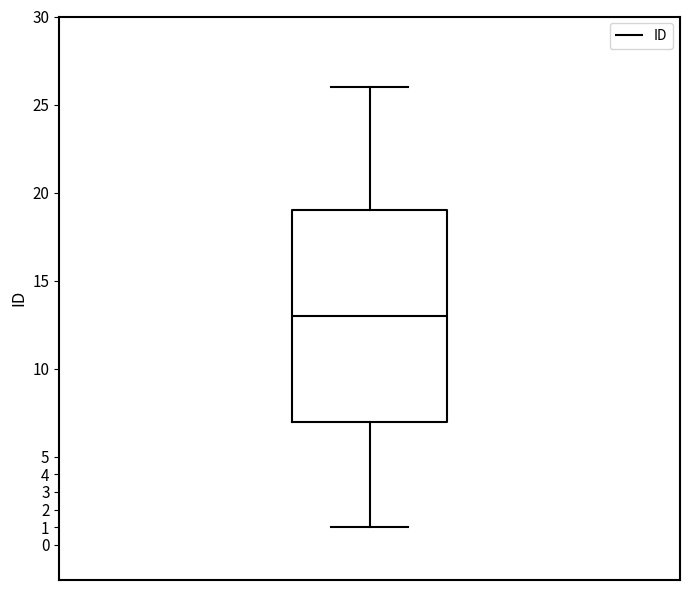

Transcribe this box plot: give where the median line is, the range the box spans, and where the two whiskers end, as read against the y-axis. The values are not printed on the chart, so give them approximately, as read against the axis.

median 13, box 7 to 19, whiskers 1 to 26